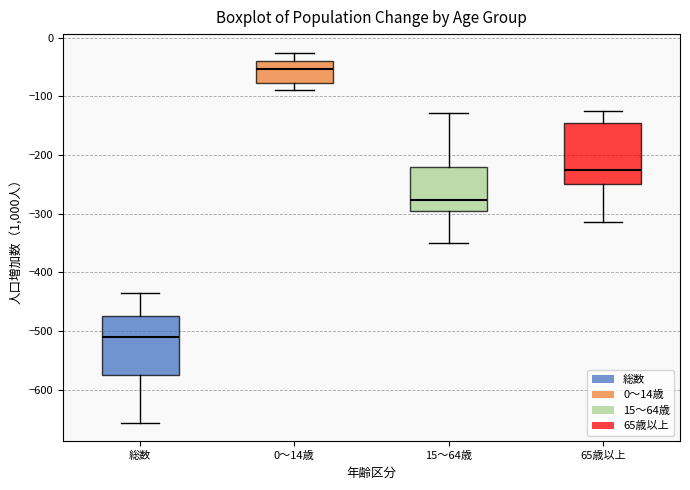

Reading left to right, read every box against the y-axis: the position of its median line, the range the box covers, and the ends of its whiskers. The values are not printed on the chart, so give them approximately, as read against the axis.

総数: median -510, box -580 to -480, whiskers -660 to -440
0～14歳: median -50, box -80 to -40, whiskers -90 to -30
15～64歳: median -280, box -300 to -220, whiskers -350 to -130
65歳以上: median -230, box -250 to -140, whiskers -310 to -120